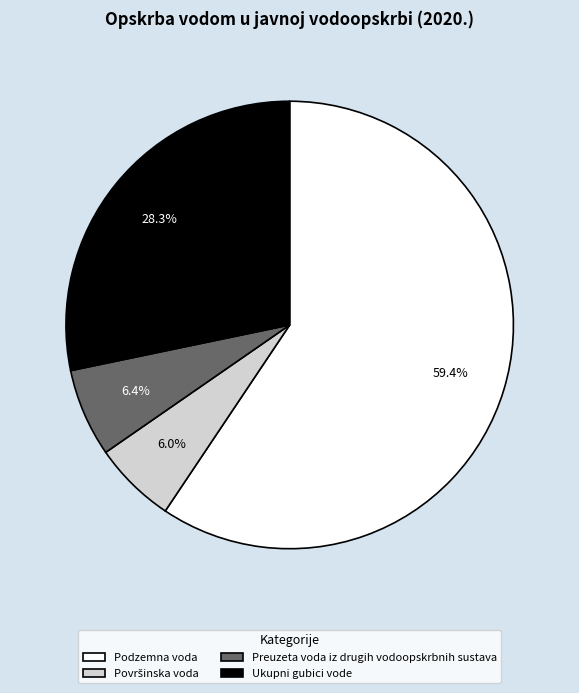

Between Podzemna voda and Ukupni gubici vode, which is larger?

Podzemna voda